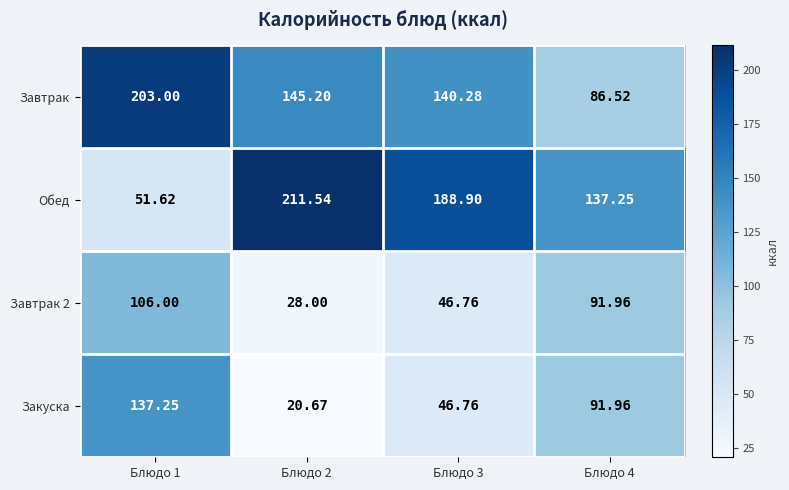

Is the value of Закуска at Блюдо 3 greater than the value of Обед at Блюдо 1?

No